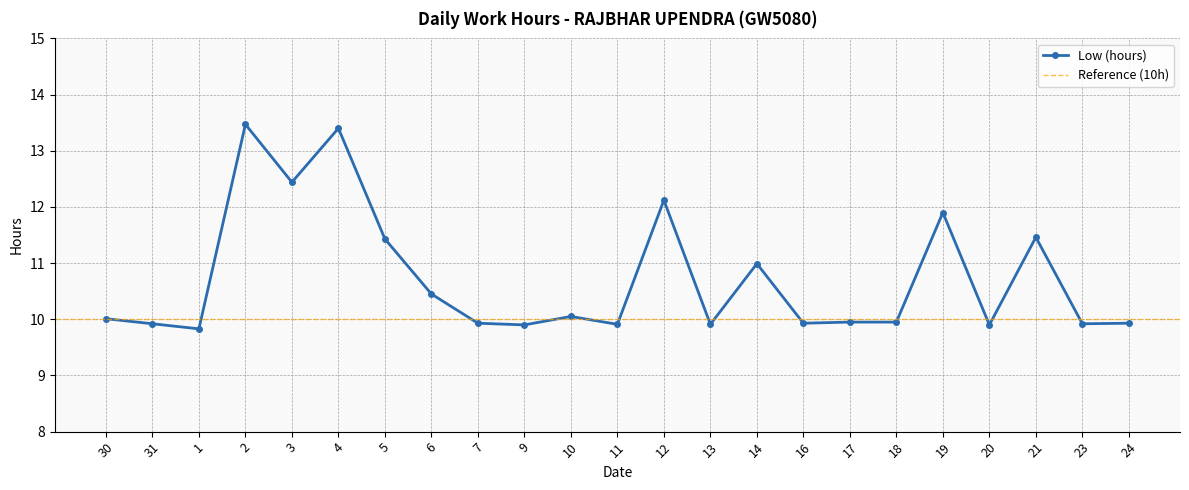

What is the sum of all values?

246.7